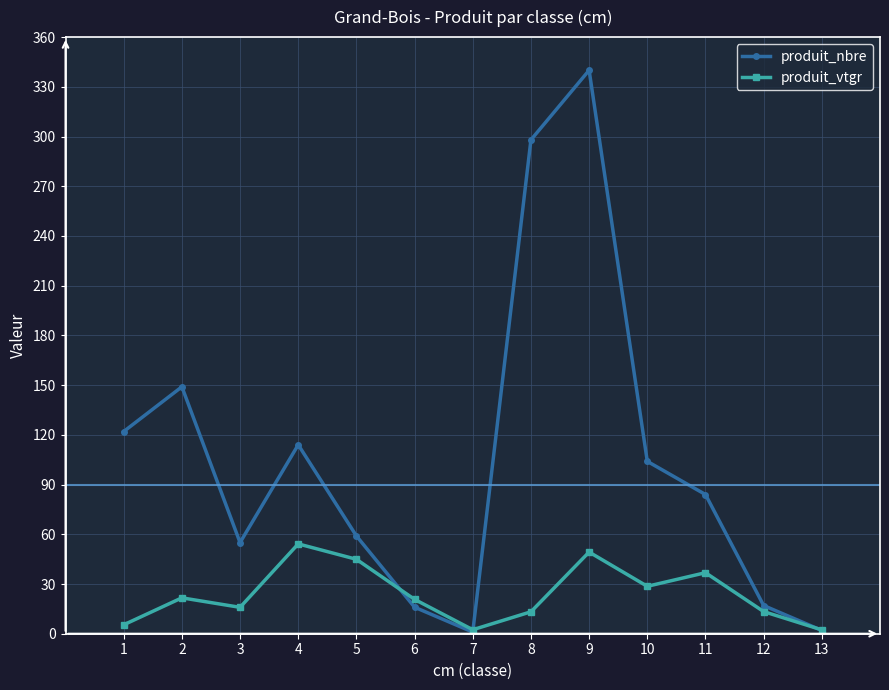

Rank the series by their average value, from lowest to highest.

produit_vtgr, produit_nbre